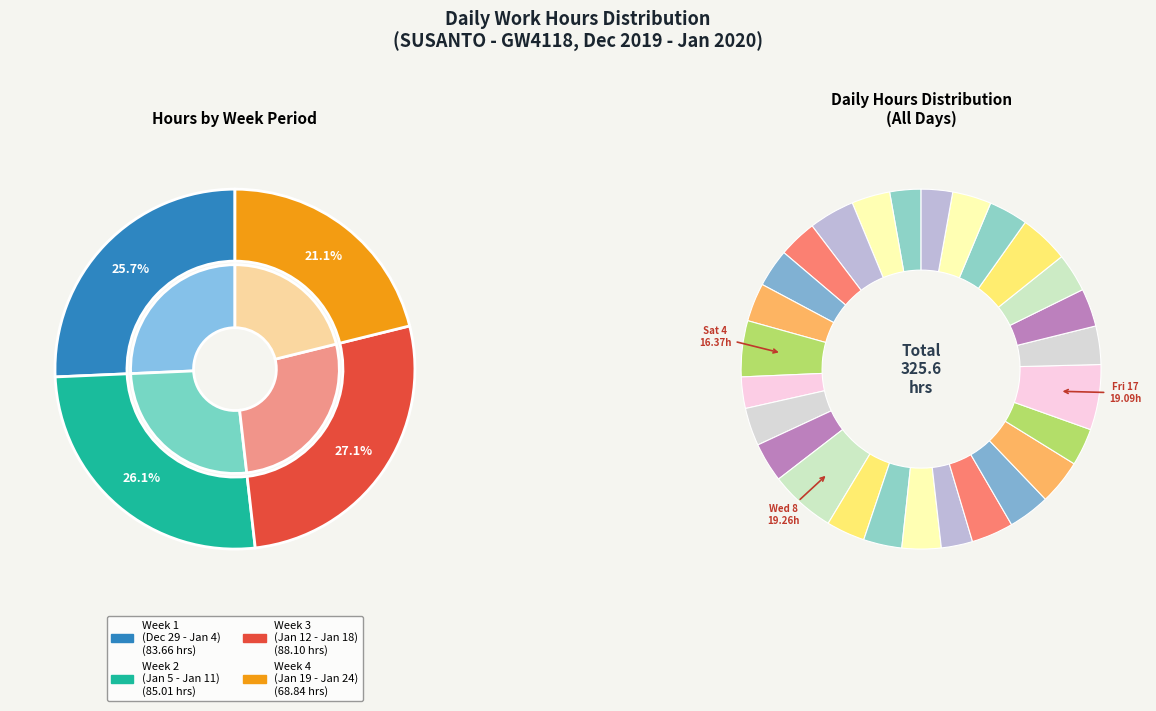

To the nearest percent, what is the average slice percentage?

4%